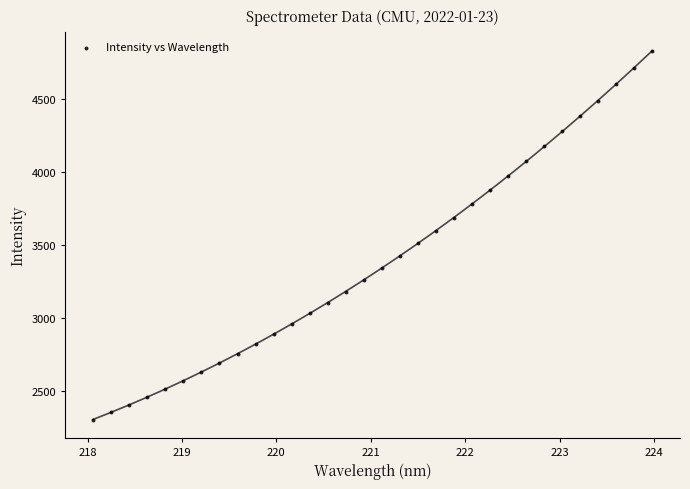

What is the range of Y values (max minus min)?

2523.5